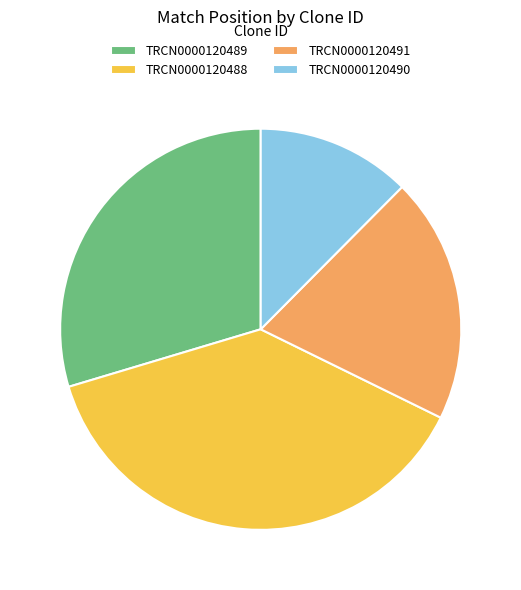

Is TRCN0000120490 the majority of the pie?

No